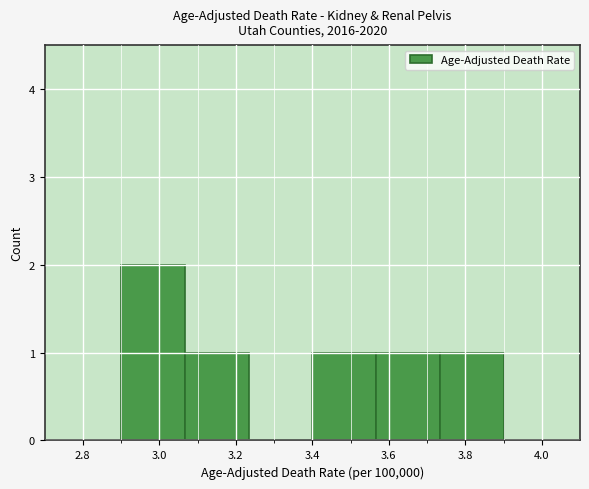

Reading left to right, list every bar in this chart as the range it spans on the x-axis followed by its height. Neither the bar edges nor the heights are printed on the chart, so give them approximately, as read against the axes.

2.90 to 3.06: 2
3.06 to 3.24: 1
3.24 to 3.40: 0
3.40 to 3.56: 1
3.56 to 3.74: 1
3.74 to 3.90: 1